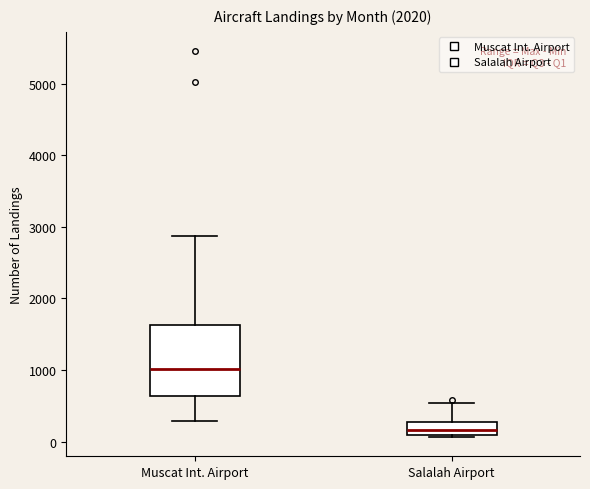

Comparing the boxes themselves (not the whiskers), which one is the tallest?

Muscat Int. Airport